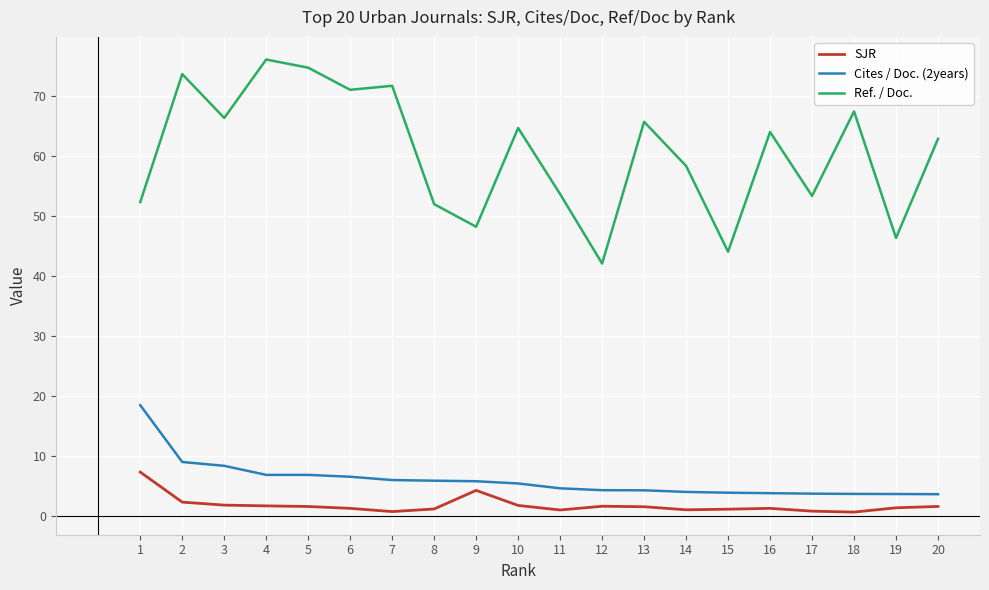

How many distinct data groups are displayed?

3